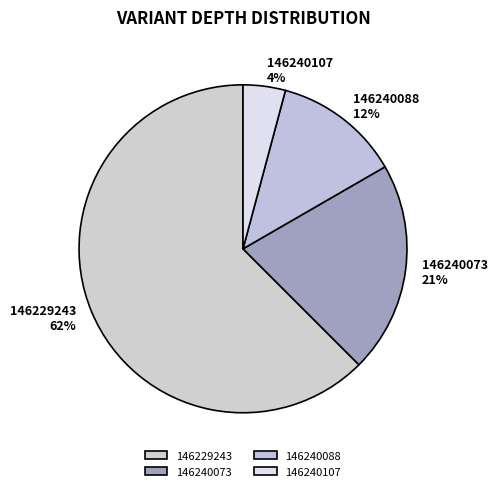

How many slices are in this pie chart?

4